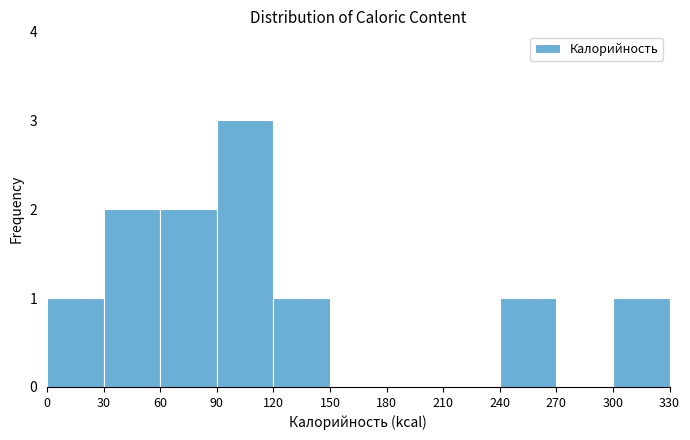

What is the height of the bar covering 60 to 90 on the x-axis? The values are not printed on the chart, so give them approximately, as read against the axis.

2